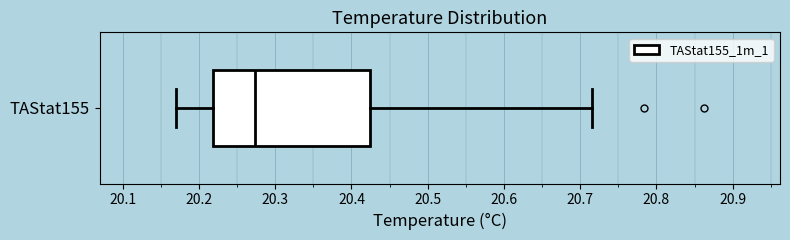

Read this box plot against the x-axis: the position of the median line, the range covered by the box, and the ends of both whiskers. The values are not printed on the chart, so give them approximately, as read against the axis.

median 20.27, box 20.22 to 20.42, whiskers 20.17 to 20.72